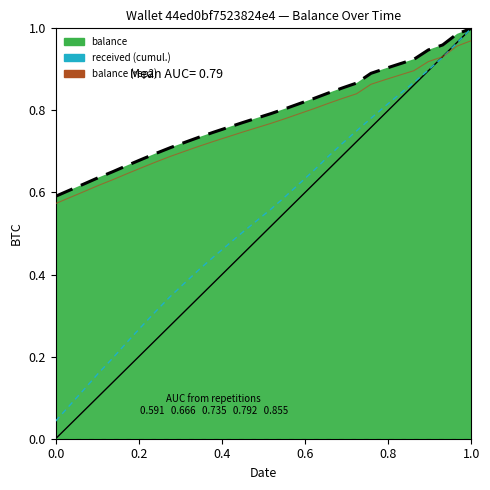

What is the highest value of the balance (rep2) series?

1.0